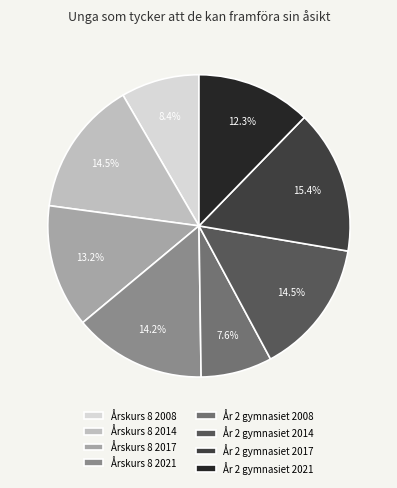

Does any single category account for the majority?

No